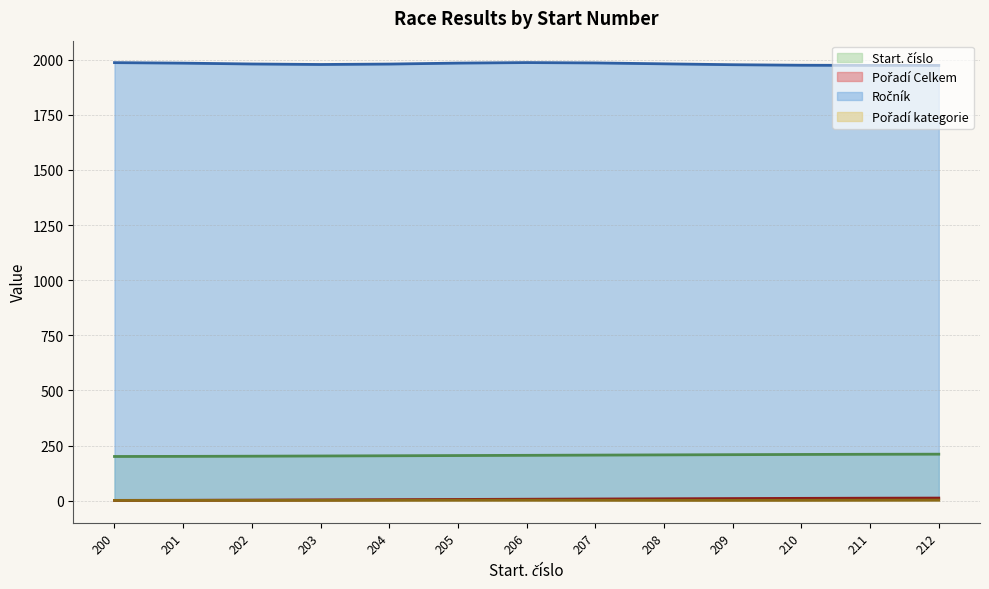

At which category is the sum across all series the highest?

212